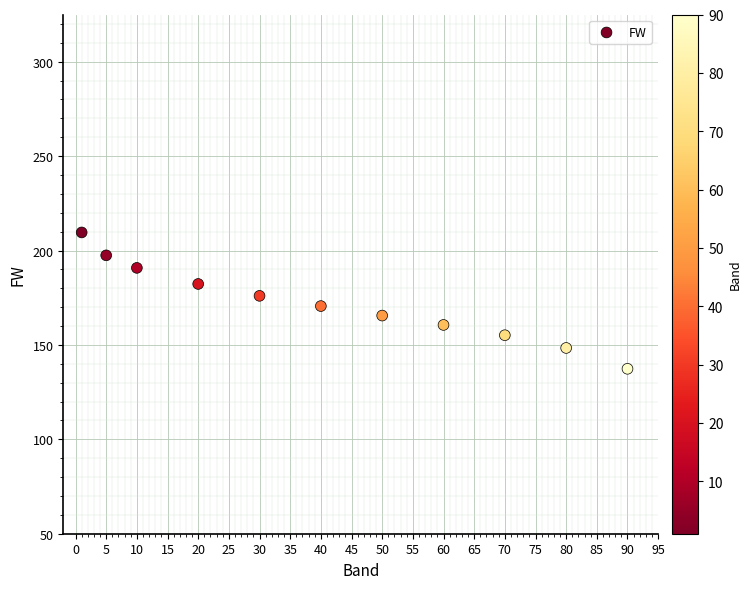

What is the average Y value?

172.2